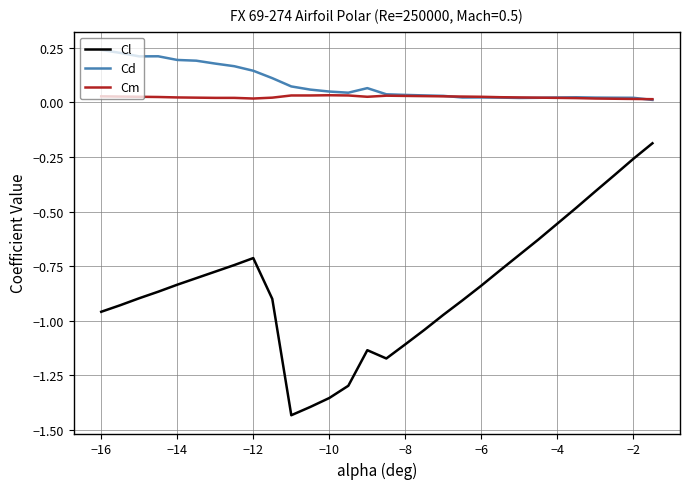

True or false: Cl and Cm cross at least once.

False